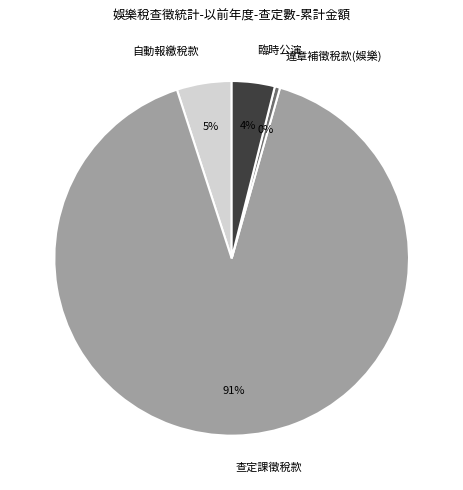

Rank the categories by value from highest to lowest.

查定課徵稅款, 自動報繳稅款, 臨時公演, 違章補徵稅款(娛樂)